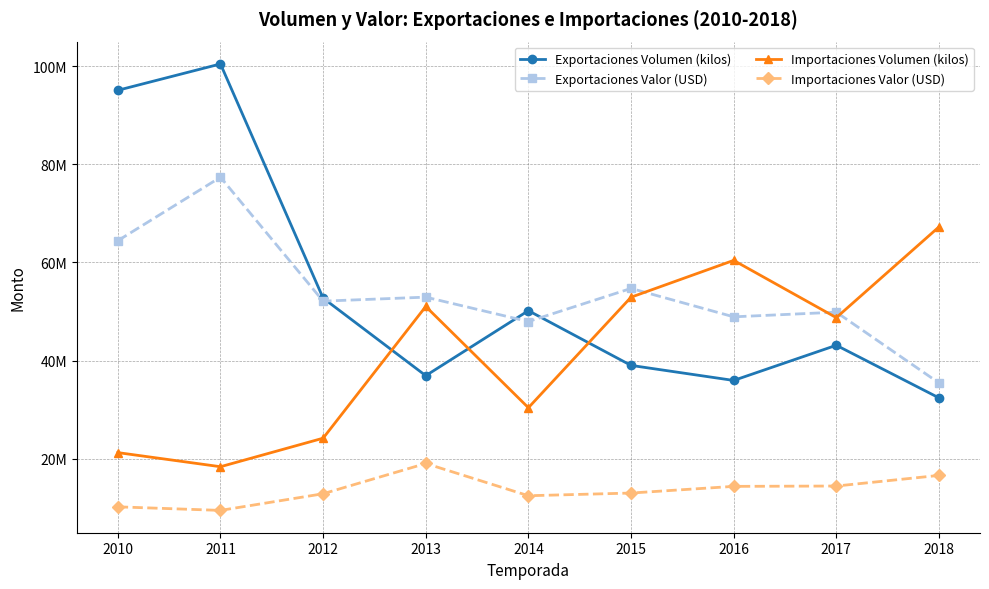

At which label does Importaciones Valor (USD) first exceed 12993178?

2013